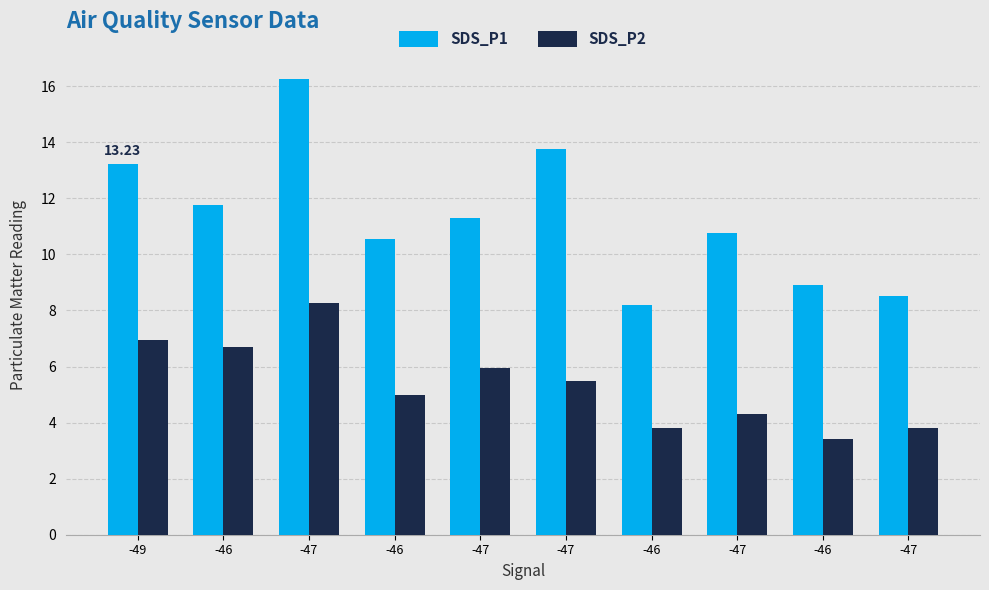

Which series has the largest total across all categories?

SDS_P1